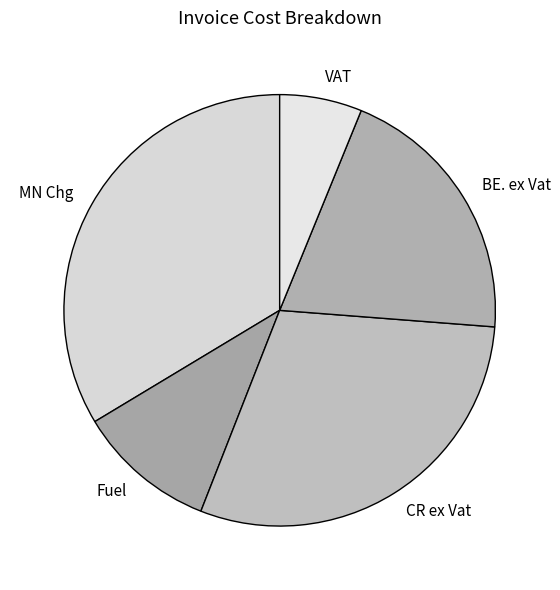

Is it true that Fuel is 37% of the pie?

False